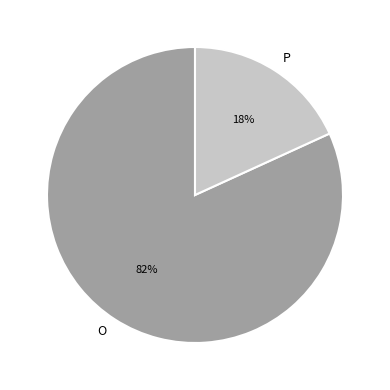

How many slices are in this pie chart?

2